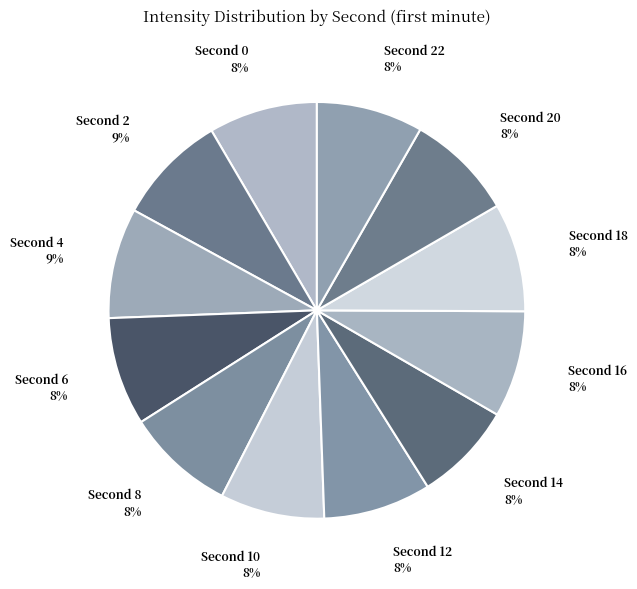

To the nearest percent, what is the difference between the largest and smallest slice percentages?

1%